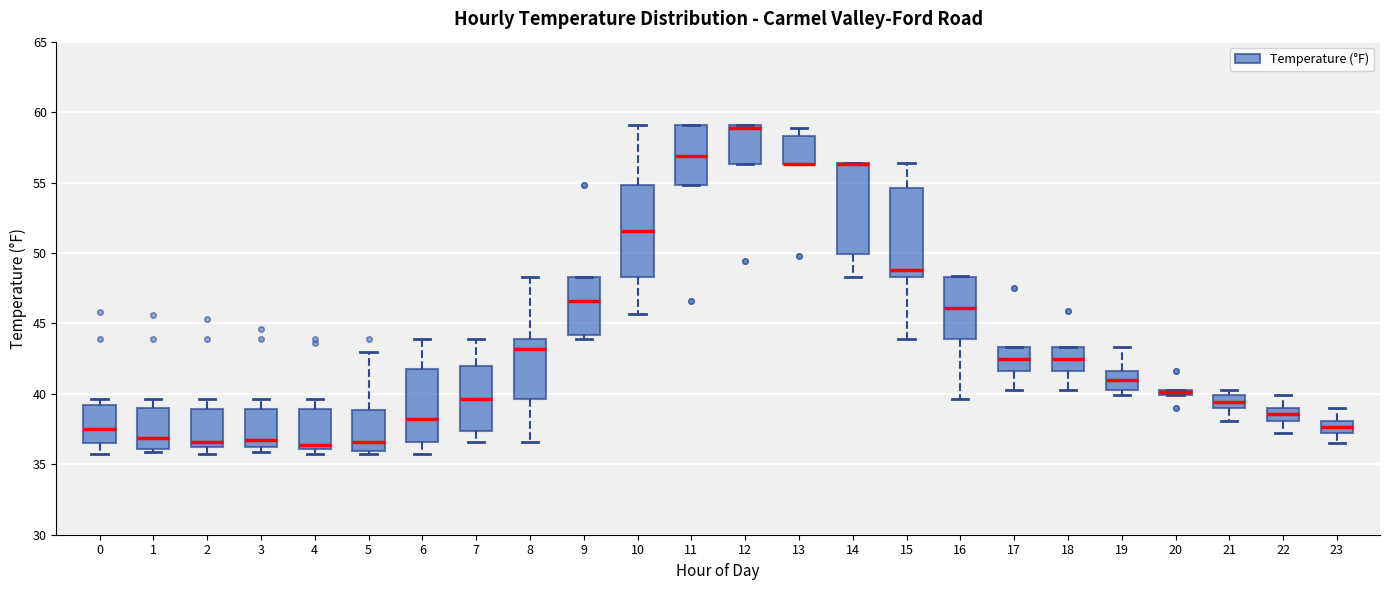

Where does the median line of the box at x = 11 sit on the y-axis? The values are not printed on the chart, so give them approximately, as read against the axis.

57.0